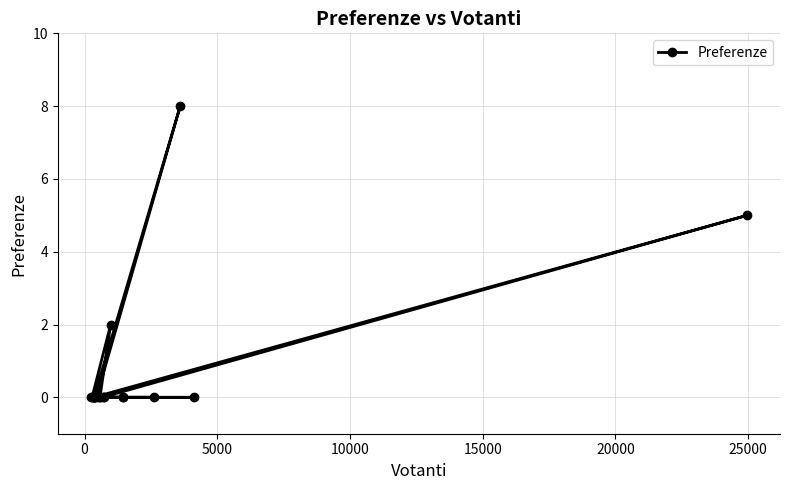

What is the difference between the second highest and second lowest values?

5